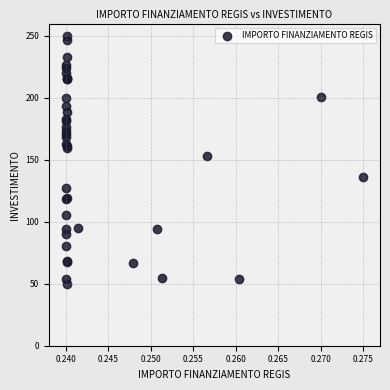

What Y value in the scatter plot is closest to 150?

153.2